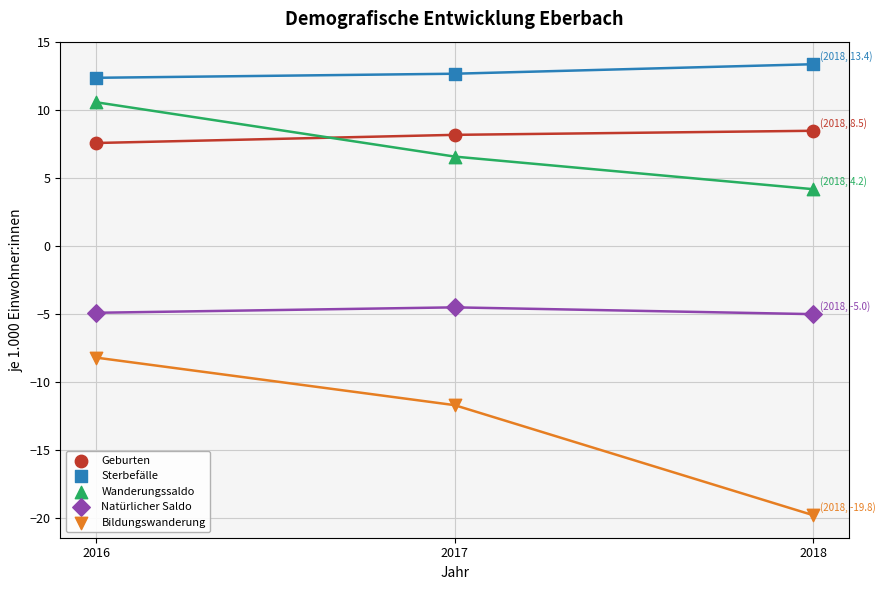

Across all series, what Y value is closest to -3?

-4.5